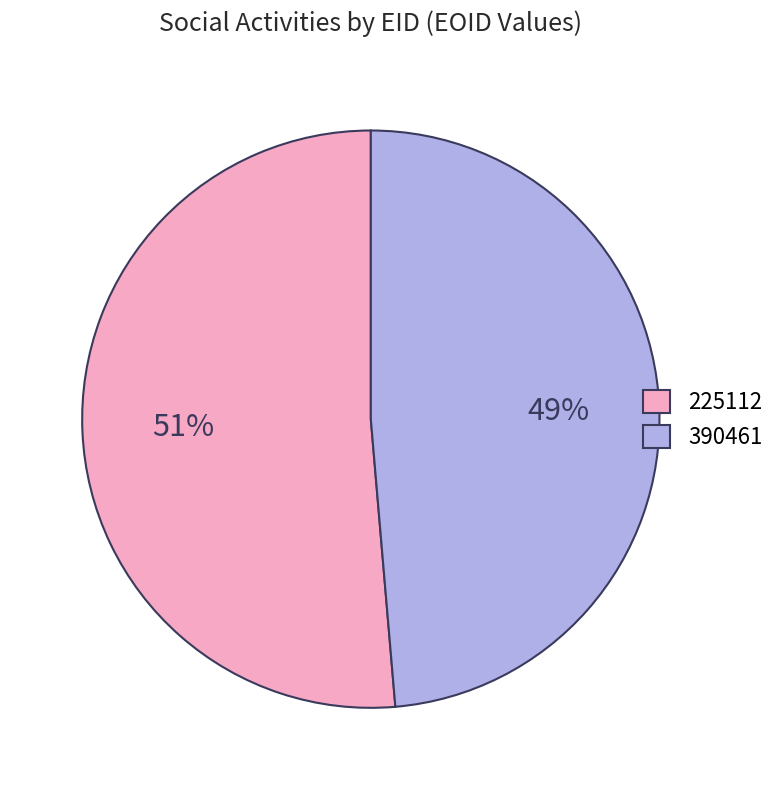

Count the number of slices in the pie.

2